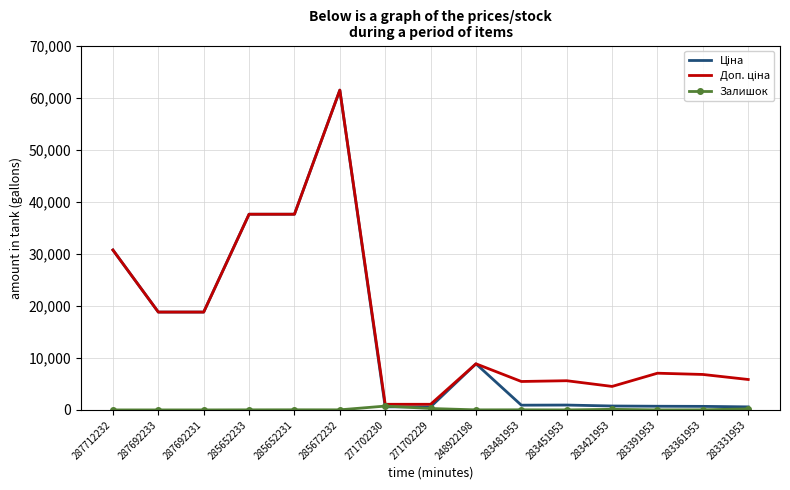

At which category is the sum across all series the highest?

285672232